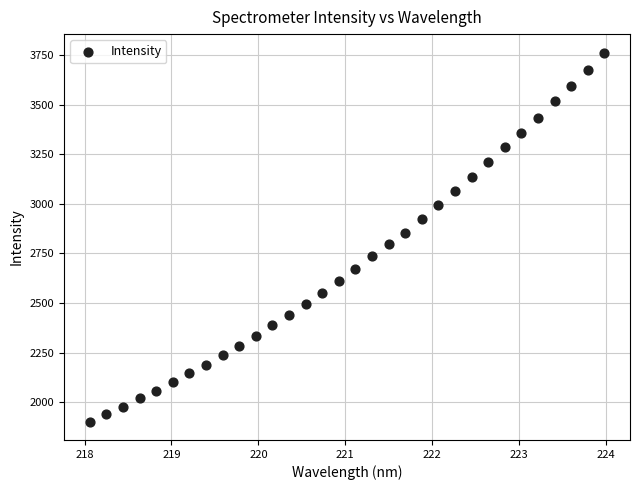

What is the range of Y values (max minus min)?

1859.9